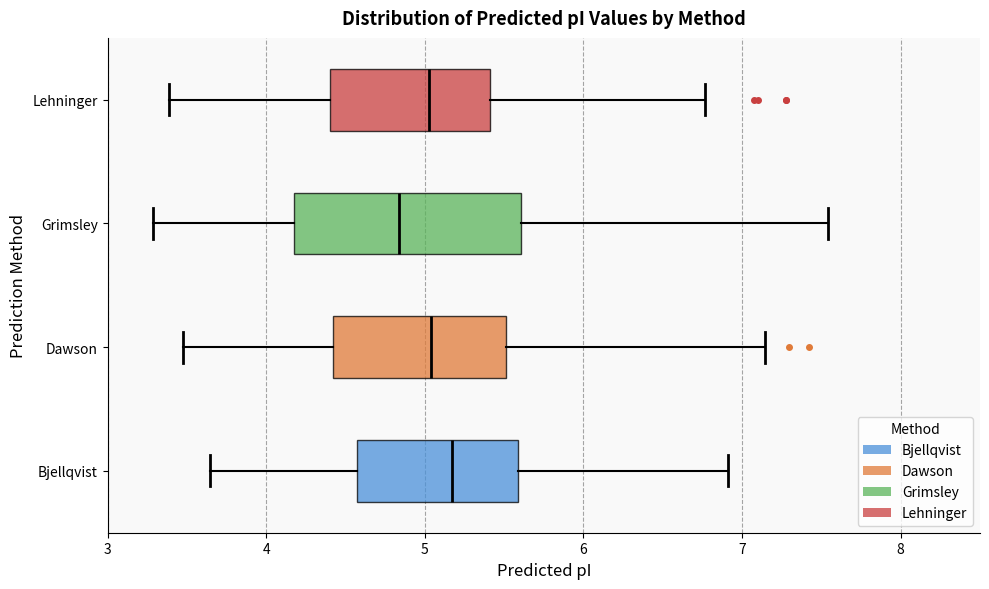

Where does the left whisker of the box for Grimsley end on the x-axis? The values are not printed on the chart, so give them approximately, as read against the axis.

3.3